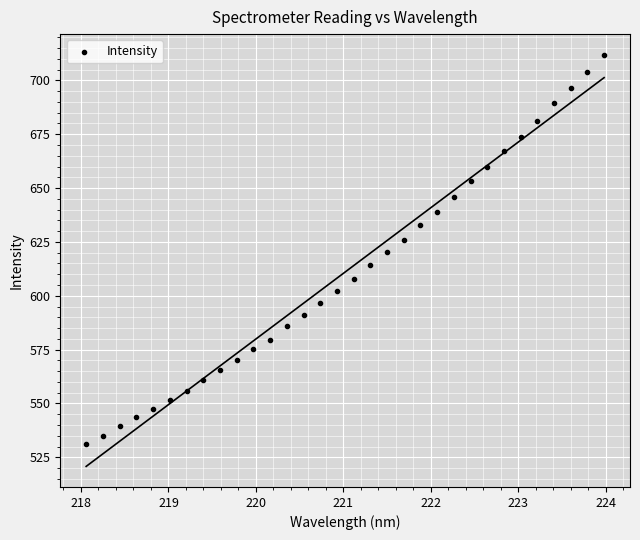

What is the range of Y values (max minus min)?

180.8